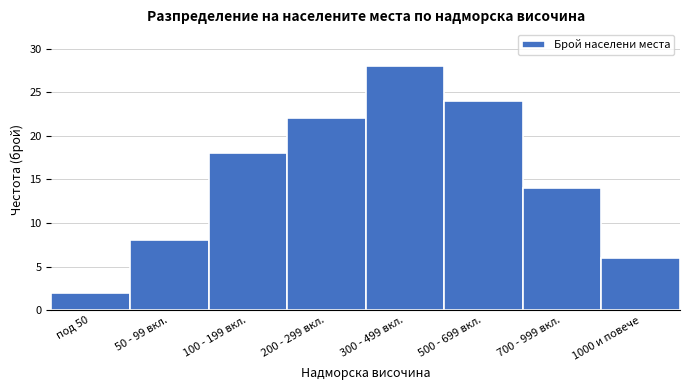

Reading left to right, transcribe all the data shown in this chart.

2	8	18	22	28	24	14	6